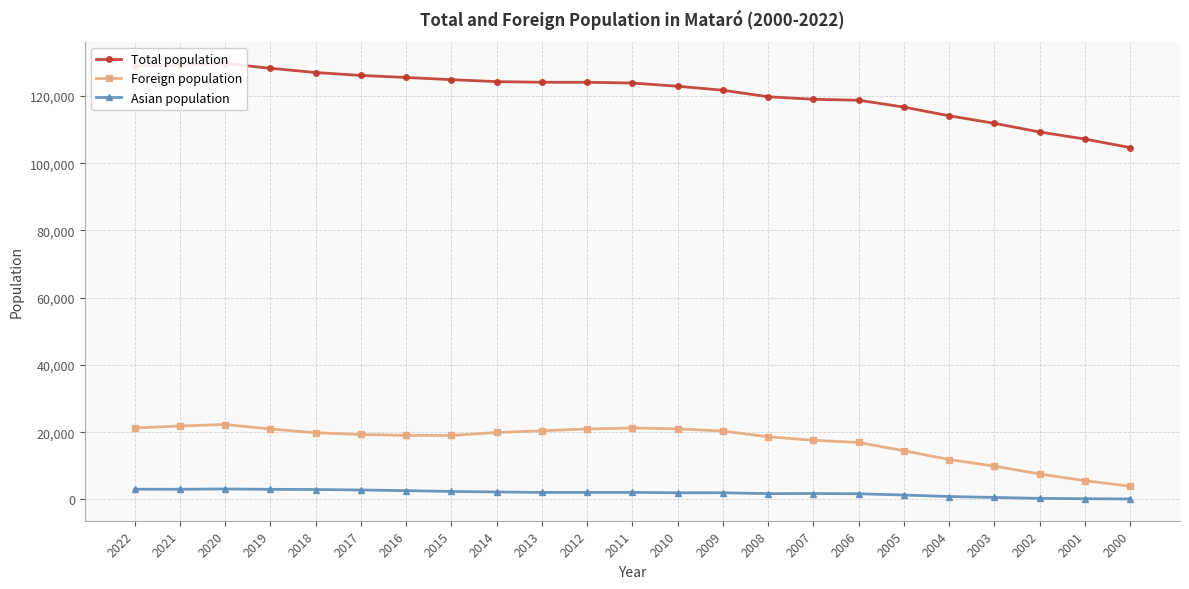

True or false: Total population has more than 0 points higher than both neighbors.

True